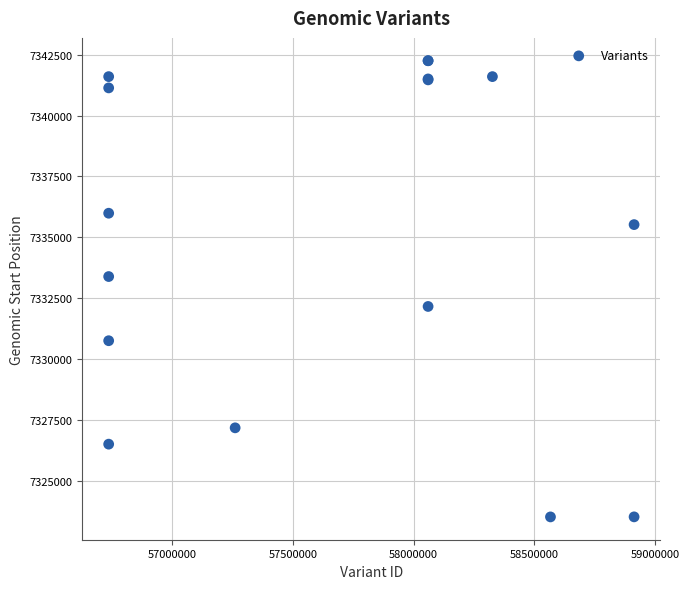

What Y value in the scatter plot is closest to 7332892?

7333395